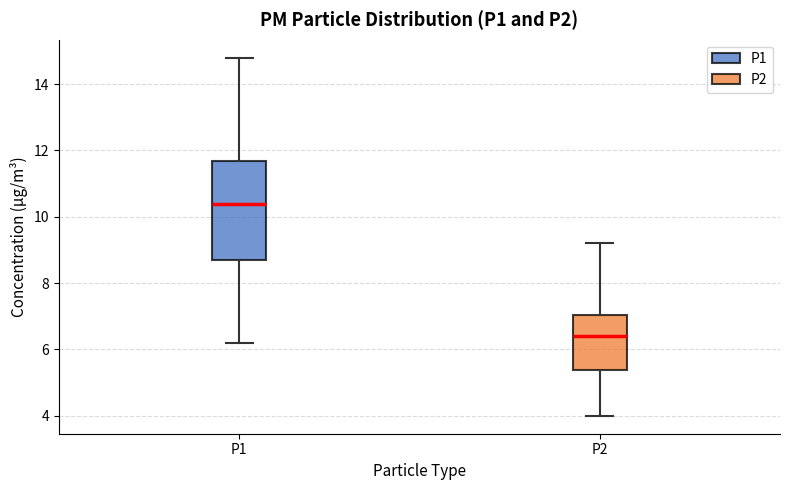

Reading left to right, transcribe this box plot: for each box, give where its median line is, the range the box spans, and where its two whiskers end, as read against the y-axis. The values are not printed on the chart, so give them approximately, as read against the axis.

P1: median 10.4, box 8.8 to 11.6, whiskers 6.2 to 14.8
P2: median 6.4, box 5.4 to 7.0, whiskers 4.0 to 9.2